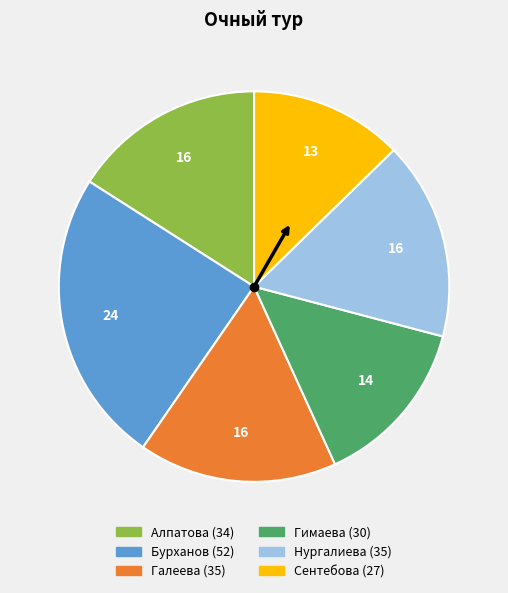

Does Нургалиева represent more than half of the total?

No